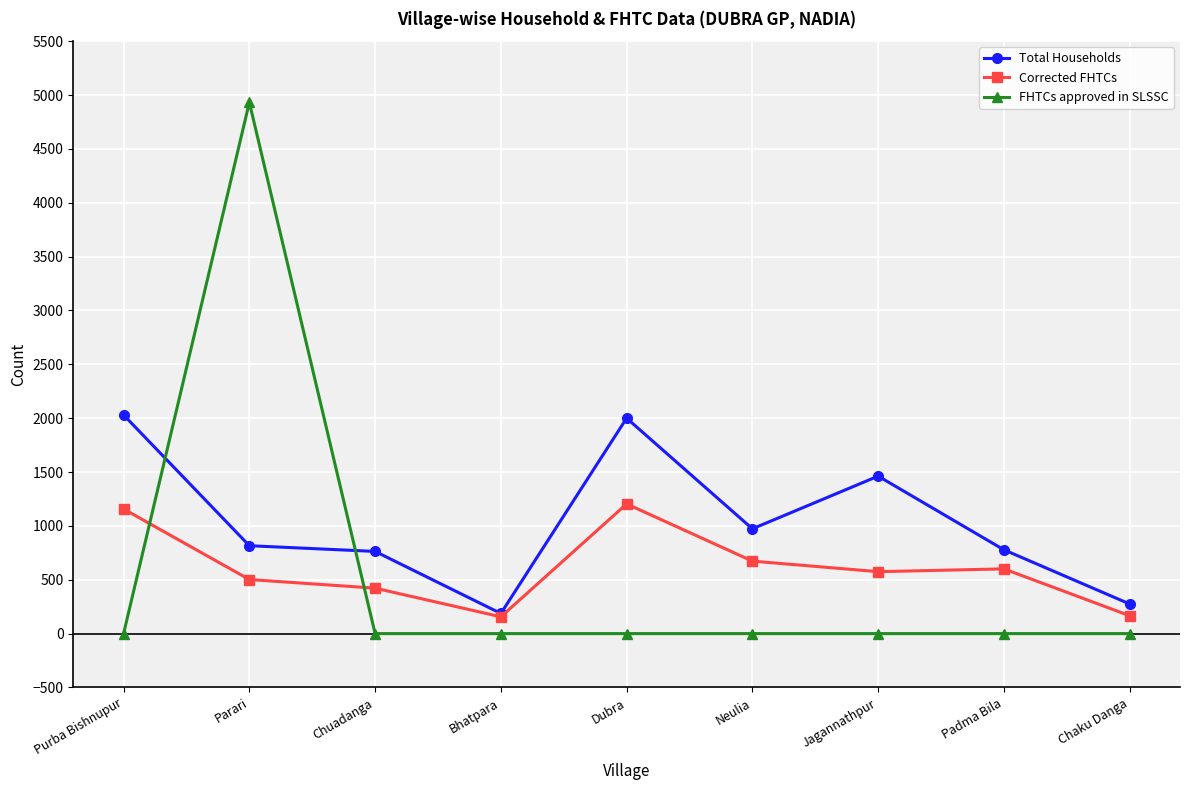

Is it true that FHTCs approved in SLSSC equals -1536 at Padma Bila?

False